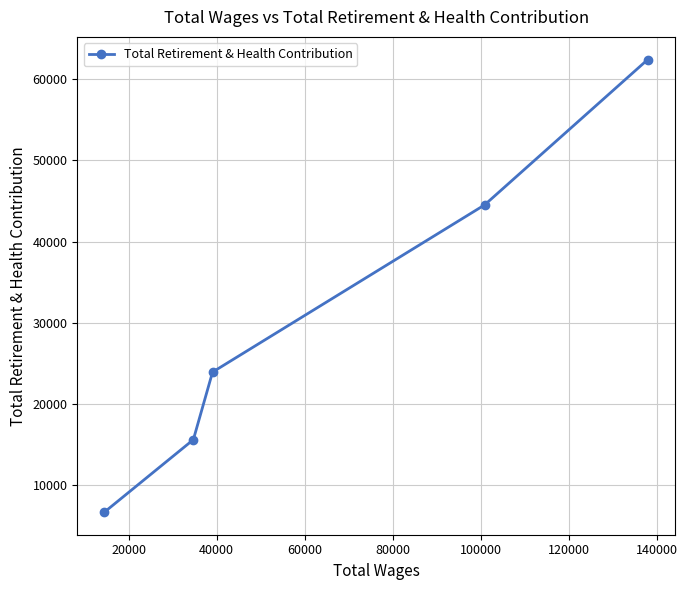

The chart shows a value of 60702 at 20000. True or false?

False